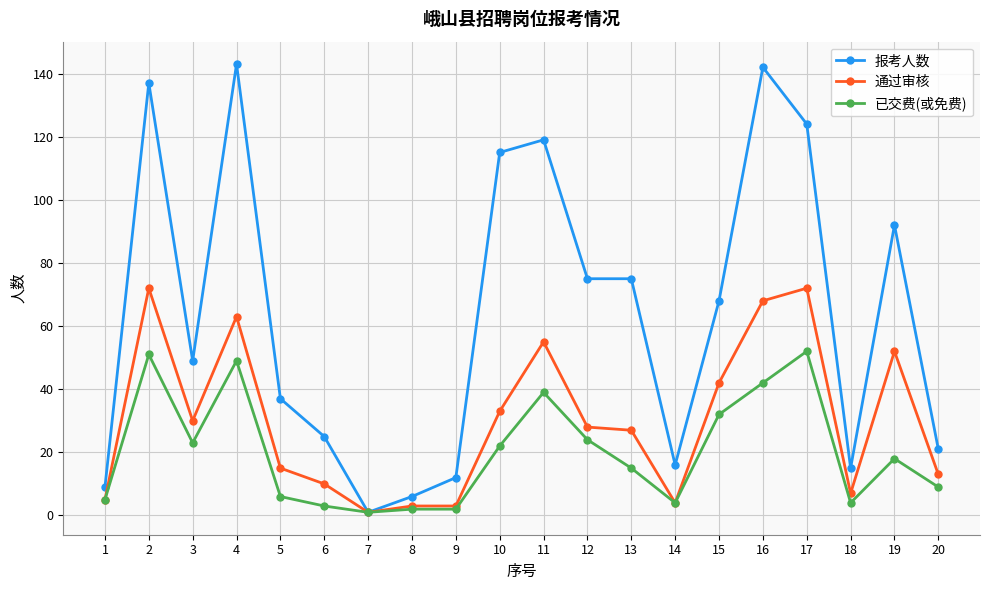

At how many categories does at least one series exceed 50?

10